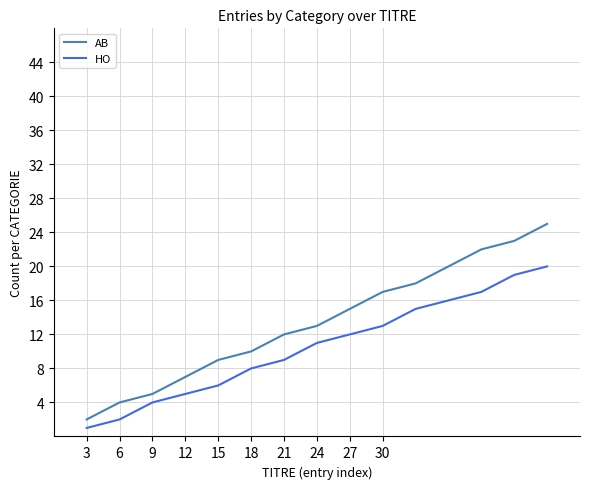

List the series in order of their overall mean, highest first.

AB, HO